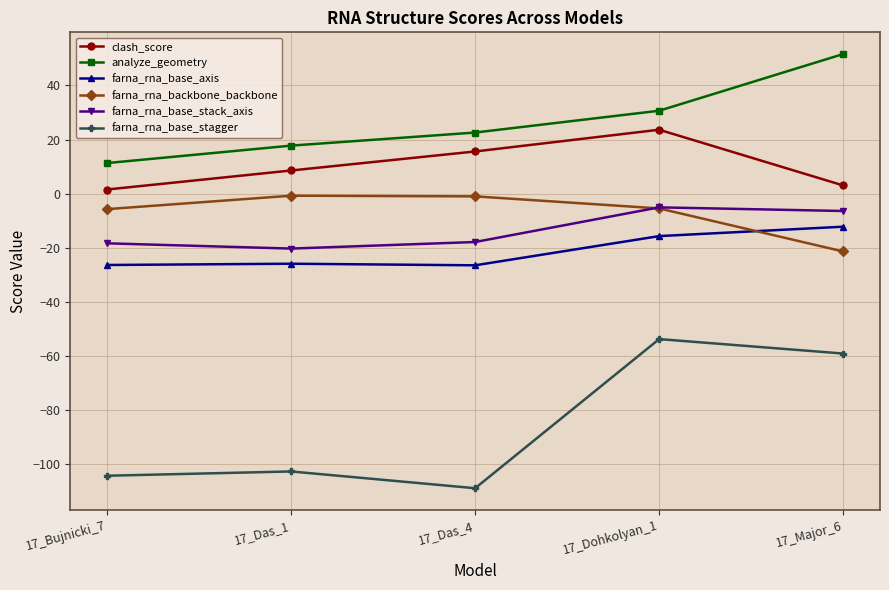

Which series has the widest spread of values?

farna_rna_base_stagger